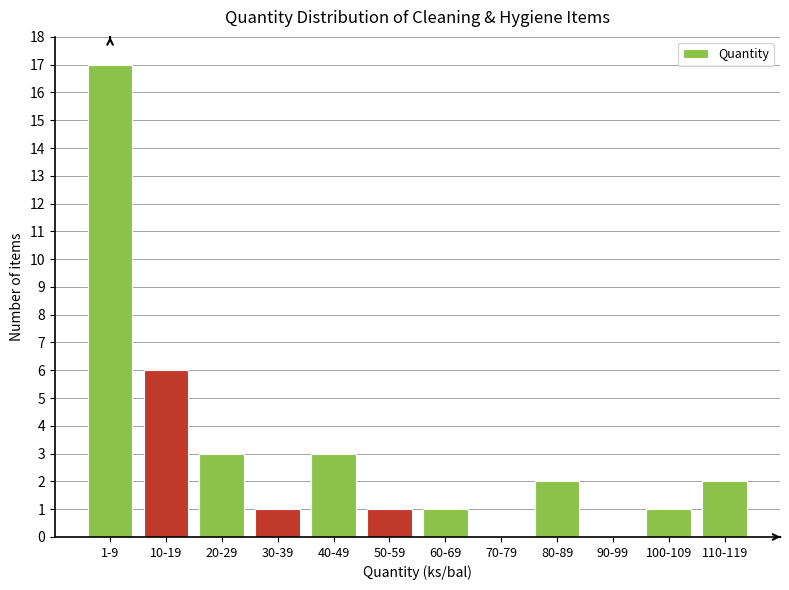

Reading left to right, what are all the values shown in this chart?

1-9=17	10-19=6	20-29=3	30-39=1	40-49=3	50-59=1	60-69=1	70-79=0	80-89=2	90-99=0	100-109=1	110-119=2